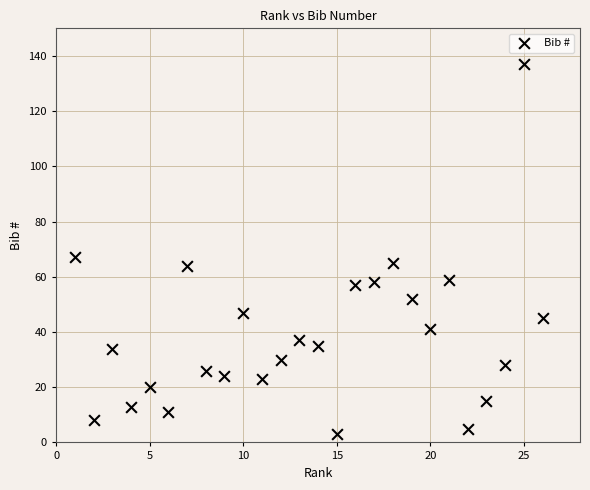

What Y value in the scatter plot is closest to 70?

67